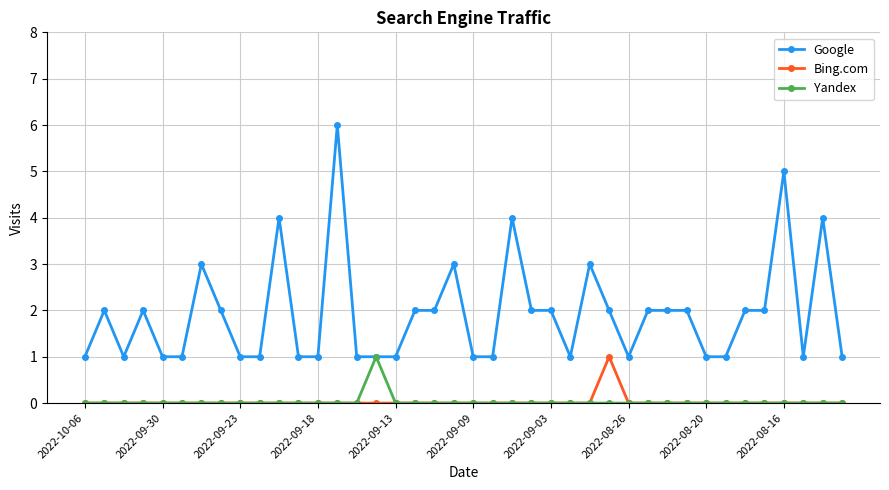

True or false: Google and Bing.com intersect in this chart.

False